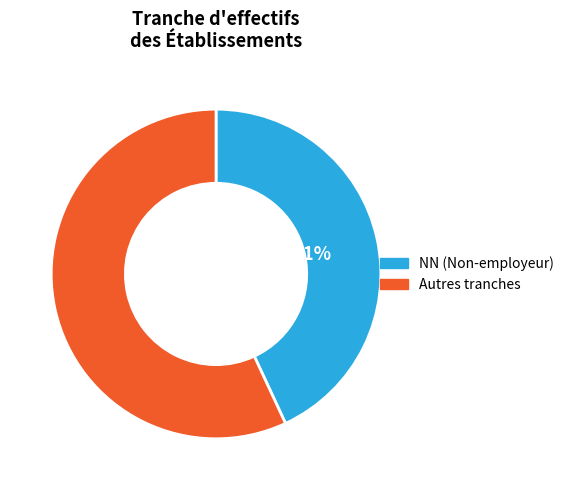

Is there a majority slice in this chart?

Yes